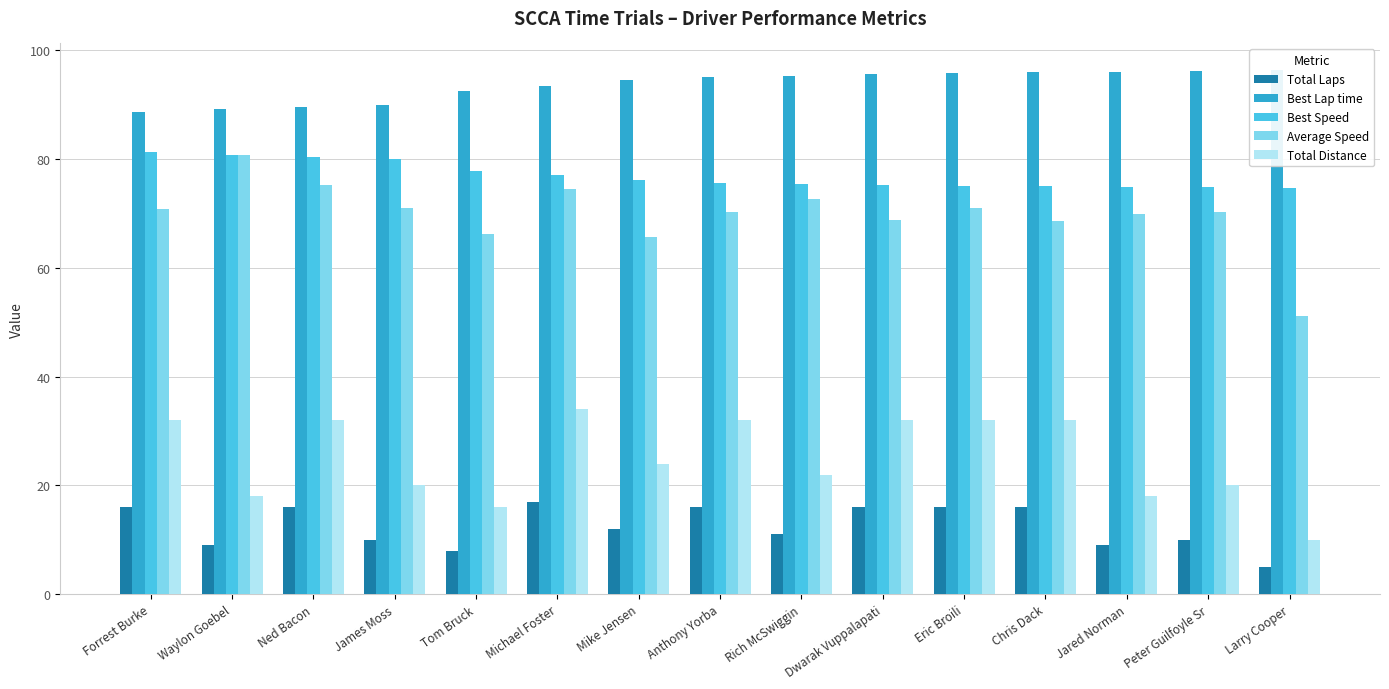

Which series has the largest total across all categories?

Best Lap time